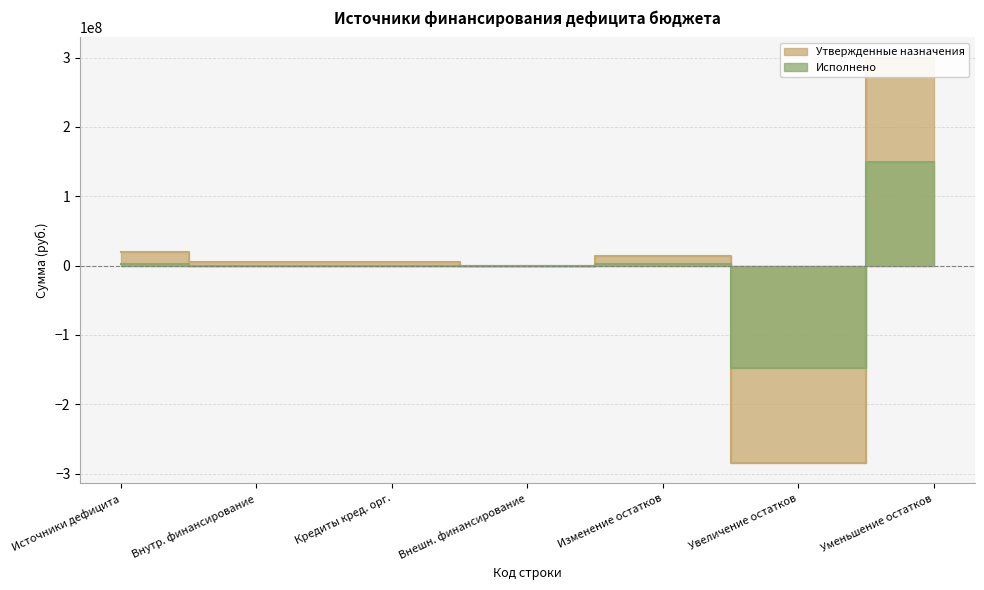

Which series has the largest total across all categories?

Утвержденные назначения